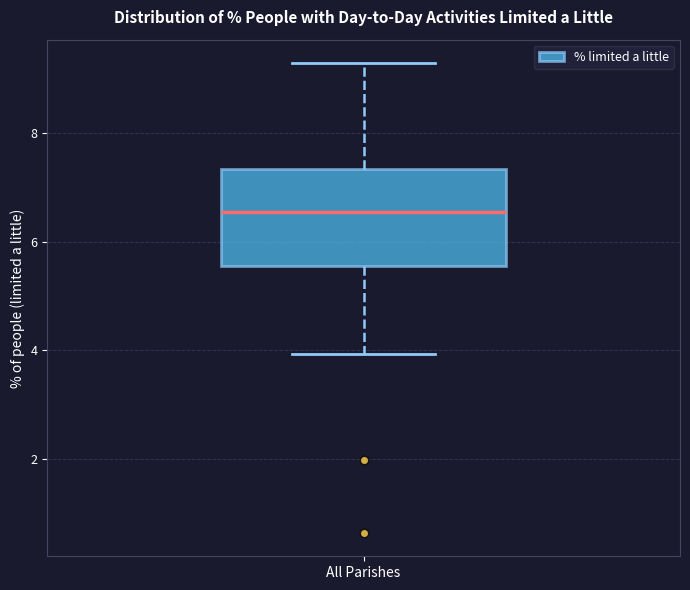

Read this box plot against the y-axis: the position of the median line, the range covered by the box, and the ends of both whiskers. The values are not printed on the chart, so give them approximately, as read against the axis.

median 6.6, box 5.6 to 7.4, whiskers 4.0 to 9.2